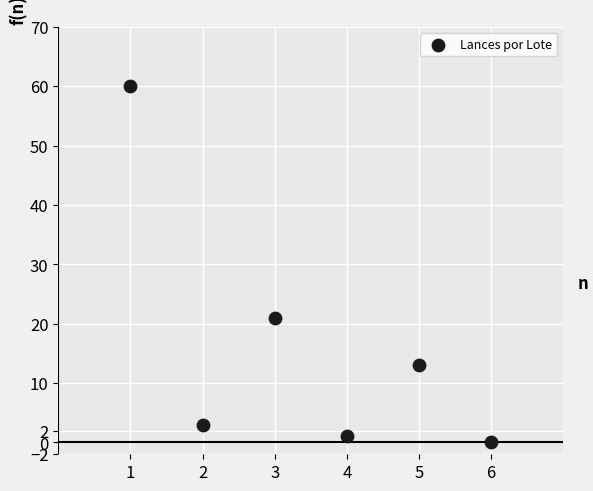

What is the average X value?

4